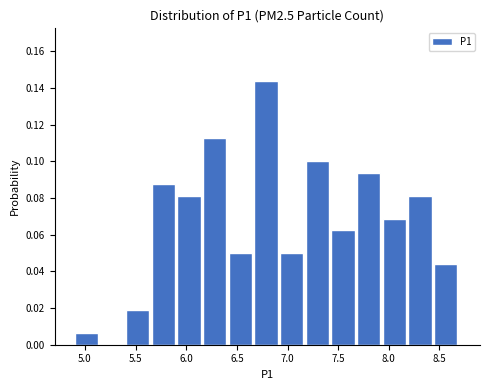

Reading left to right, transcribe this chart: for each bar, give the range it covers on the x-axis and its height. Neither the bar edges nor the heights are printed on the chart, so give them approximately, as read against the axes.

4.90 to 5.15: 0.006
5.15 to 5.40: 0
5.40 to 5.65: 0.018
5.65 to 5.90: 0.088
5.90 to 6.15: 0.082
6.15 to 6.40: 0.112
6.40 to 6.65: 0.050
6.65 to 6.95: 0.144
6.95 to 7.20: 0.050
7.20 to 7.45: 0.100
7.45 to 7.70: 0.062
7.70 to 7.95: 0.094
7.95 to 8.20: 0.068
8.20 to 8.45: 0.082
8.45 to 8.70: 0.044